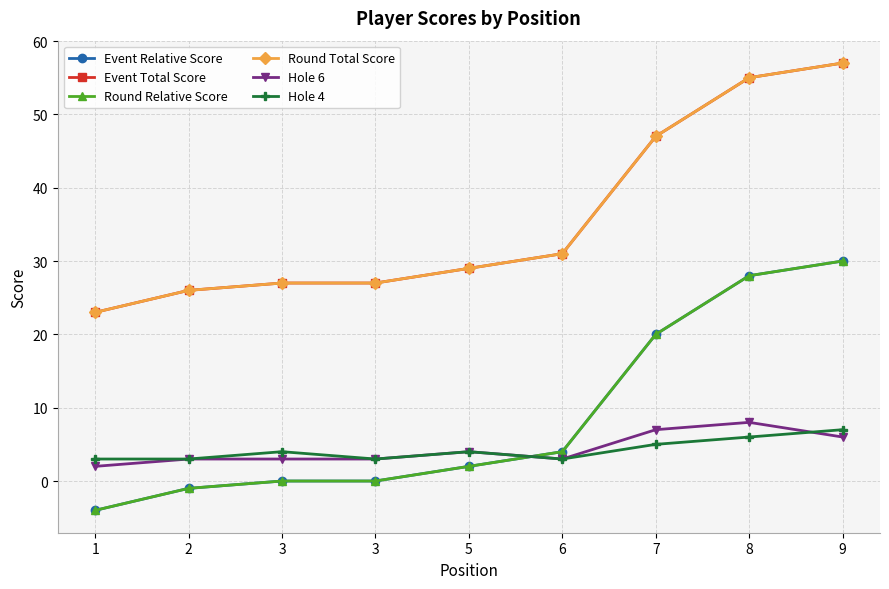

Where does the Event Relative Score series first go above 2?

6